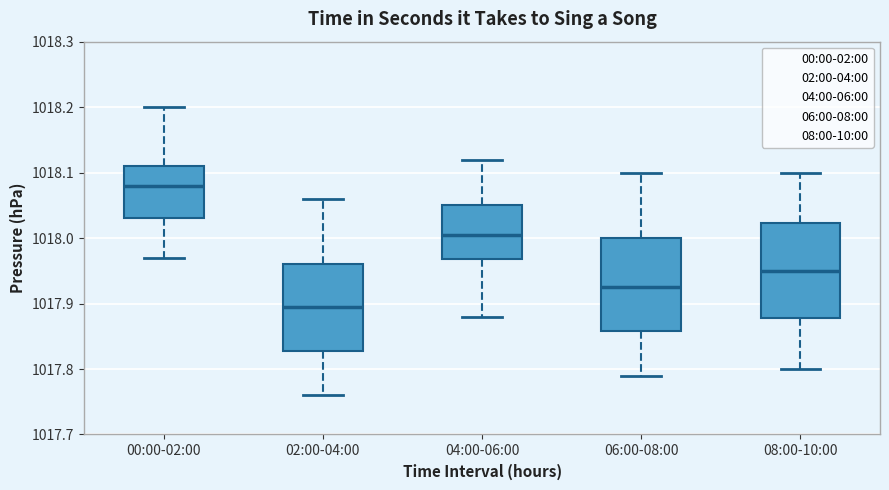

Reading left to right, read every box against the y-axis: the position of its median line, the range the box covers, and the ends of its whiskers. The values are not printed on the chart, so give them approximately, as read against the axis.

00:00-02:00: median 1018.08, box 1018.03 to 1018.11, whiskers 1017.97 to 1018.20
02:00-04:00: median 1017.90, box 1017.83 to 1017.96, whiskers 1017.76 to 1018.06
04:00-06:00: median 1018.01, box 1017.97 to 1018.05, whiskers 1017.88 to 1018.12
06:00-08:00: median 1017.93, box 1017.86 to 1018.00, whiskers 1017.79 to 1018.10
08:00-10:00: median 1017.95, box 1017.88 to 1018.02, whiskers 1017.80 to 1018.10